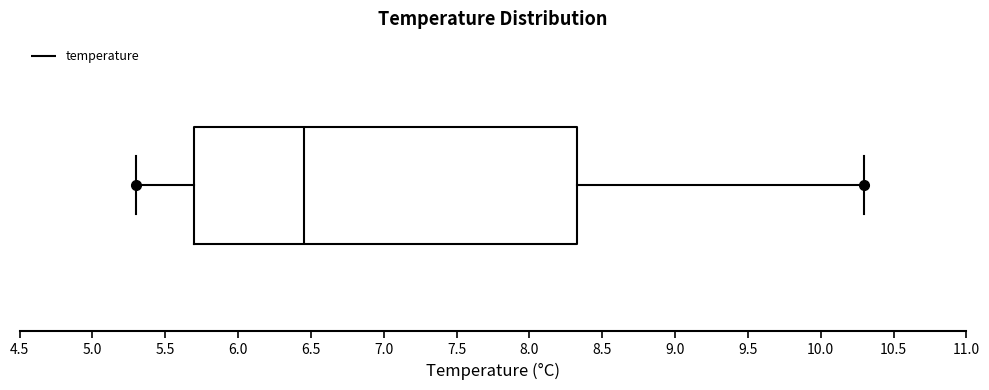

Transcribe this box plot: give where the median line is, the range the box spans, and where the two whiskers end, as read against the x-axis. The values are not printed on the chart, so give them approximately, as read against the axis.

median 6.45, box 5.70 to 8.35, whiskers 5.30 to 10.30